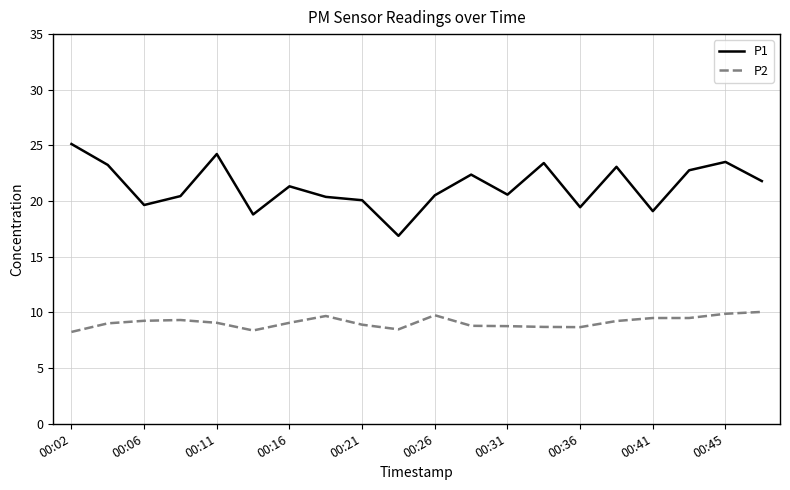

What are all the series names shown in the legend?

P1, P2